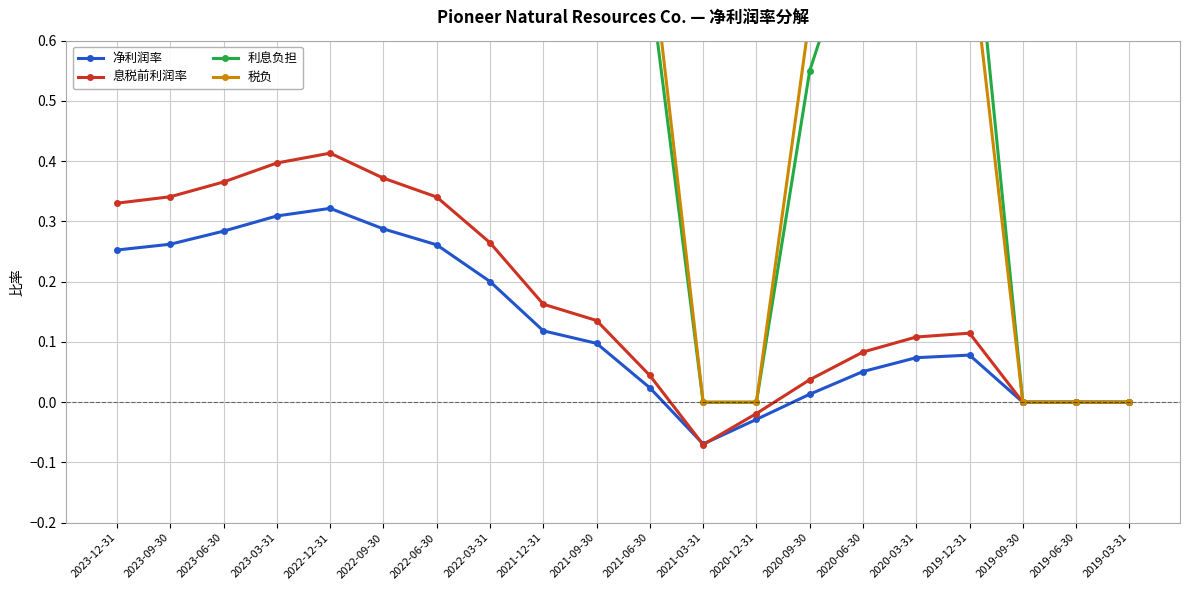

Where is 息税前利润率 nearest to the value 0?

2019-09-30